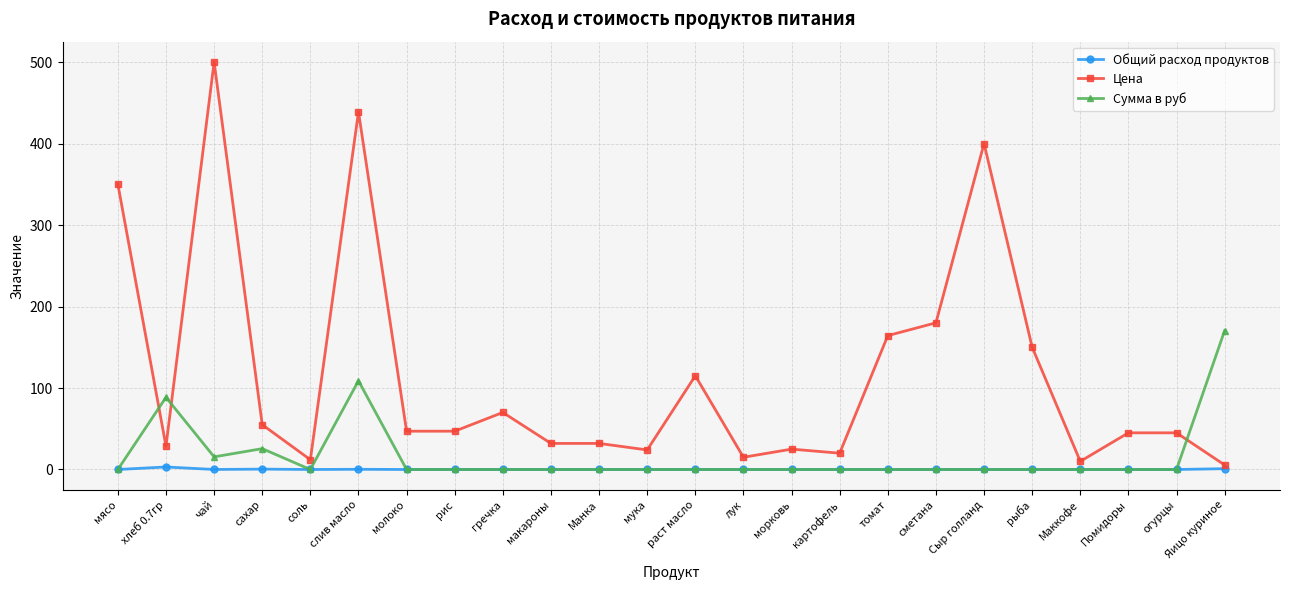

What is the difference between the highest and lowest values at рис?

47.0